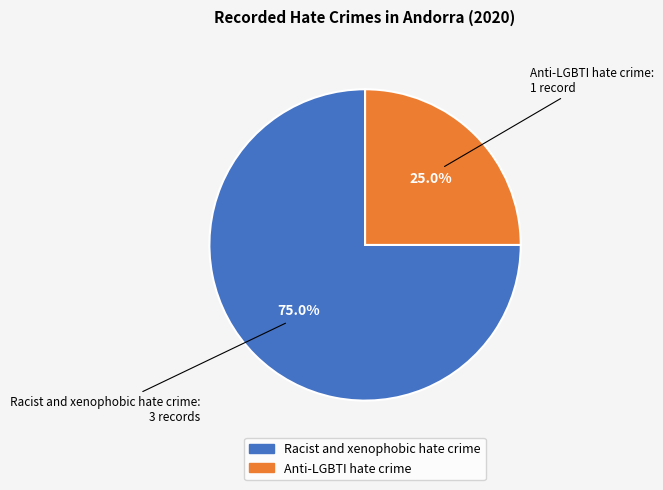

What is the majority slice?

Racist and xenophobic hate crime